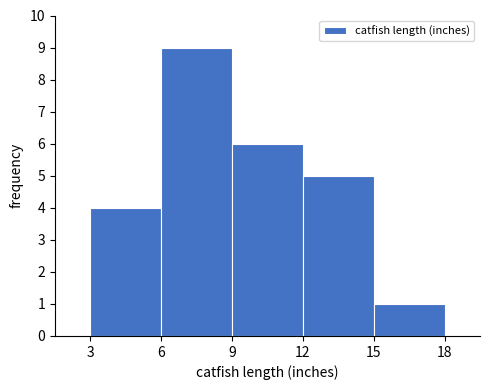

Reading left to right, list every bar in this chart as the range it spans on the x-axis followed by its height. The values are not printed on the chart, so give them approximately, as read against the axis.

3 to 6: 4
6 to 9: 9
9 to 12: 6
12 to 15: 5
15 to 18: 1